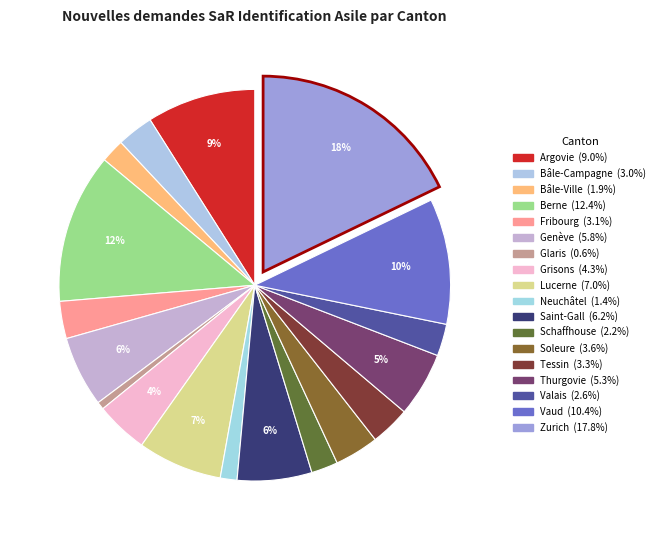

Count the number of slices in the pie.

18